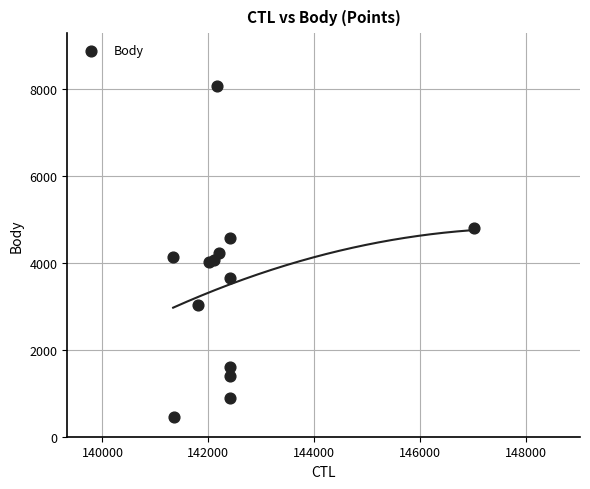

What is the range of Y values (max minus min)?

7611